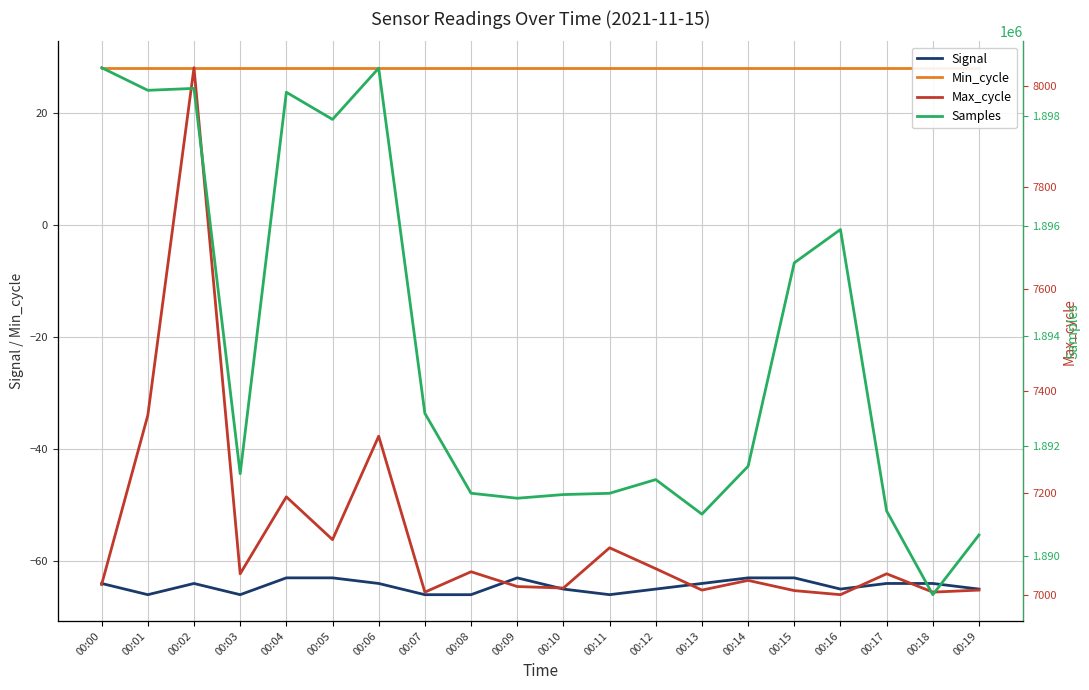

How many interior local valleys does the Max_cycle series have?

7